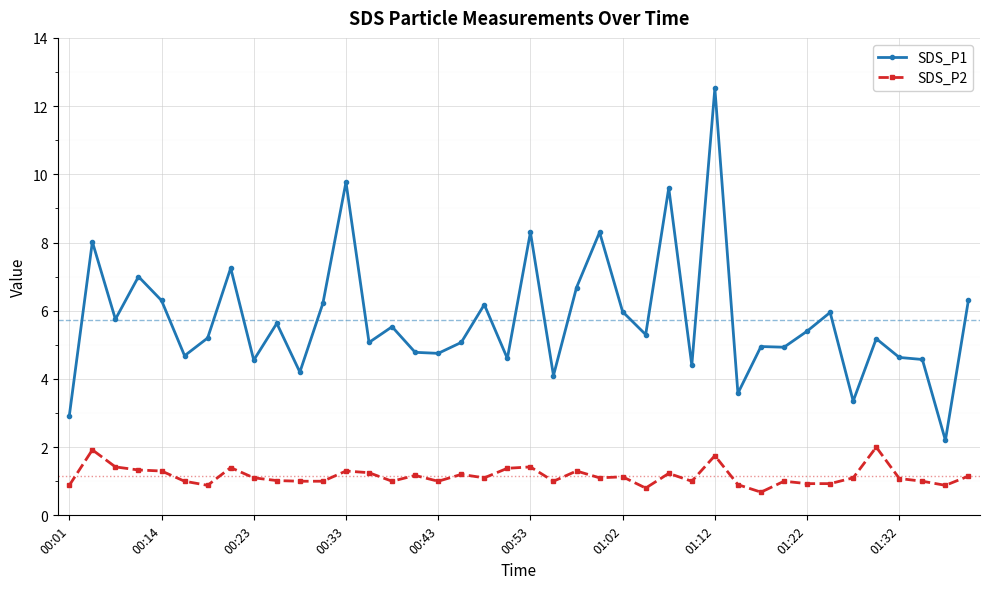

What is the maximum value shown in the chart?

12.5